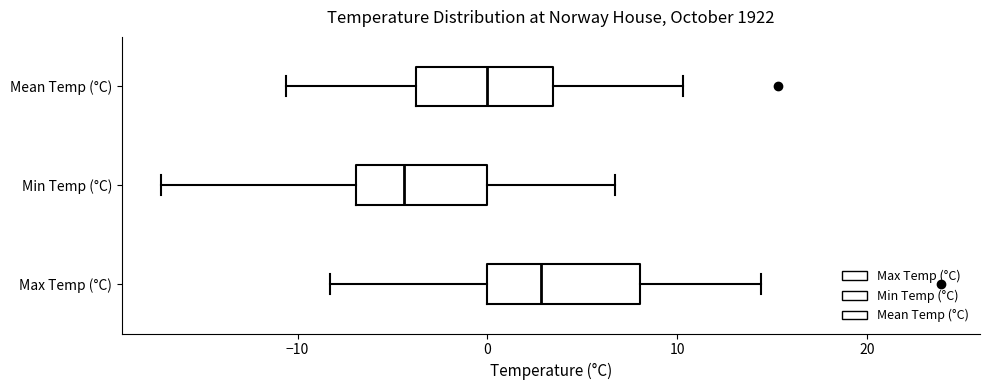

Where does the median line of the box for Mean Temp (°C) sit on the x-axis? The values are not printed on the chart, so give them approximately, as read against the axis.

0